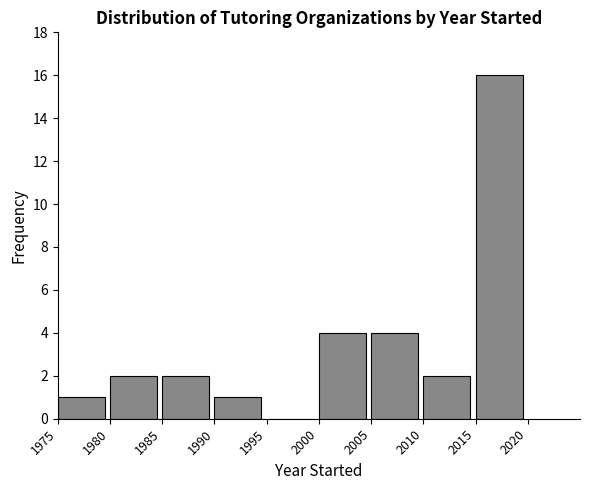

Over which range of the x-axis is the bar tallest?

2015 to 2020